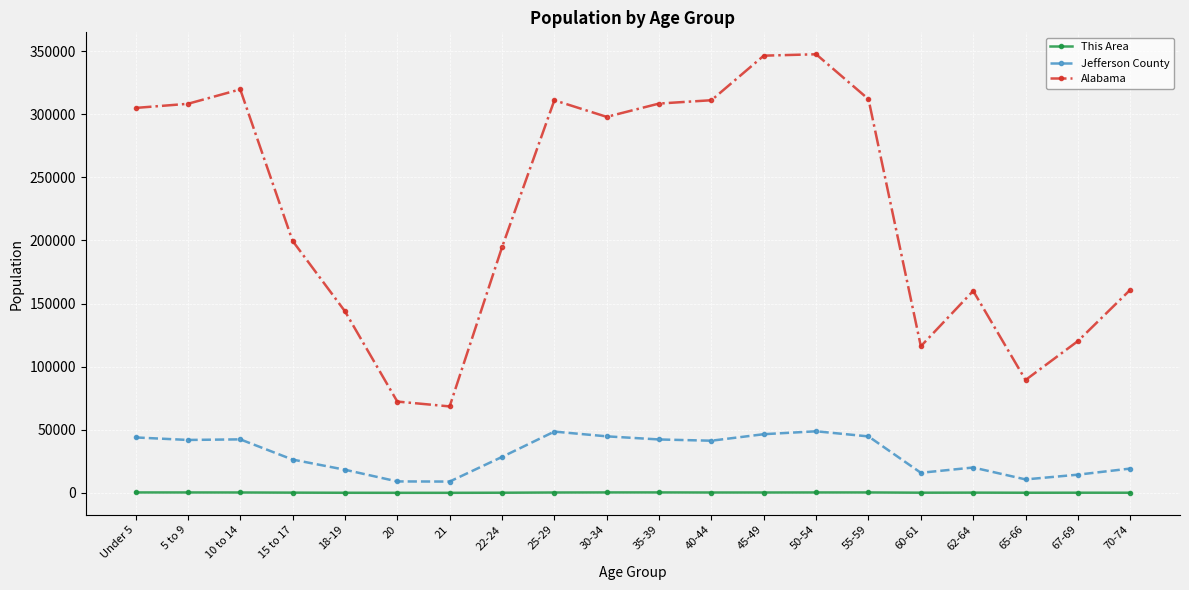

Between 40-44 and 70-74, which series saw the biggest shift?

Alabama